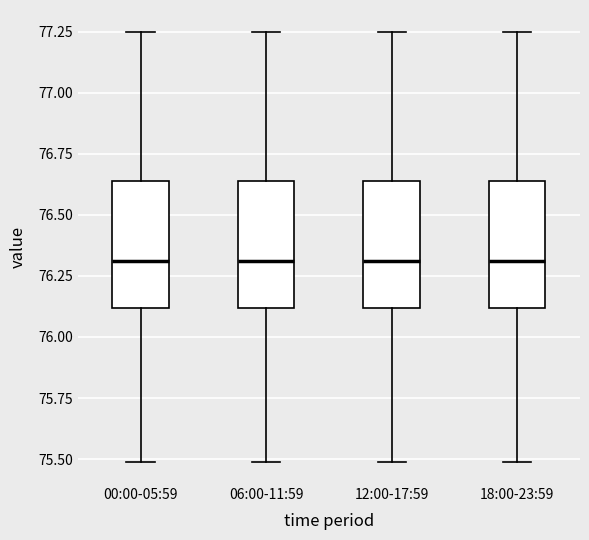

Where is the upper edge of the box for 06:00-11:59 on the y-axis? The values are not printed on the chart, so give them approximately, as read against the axis.

76.65